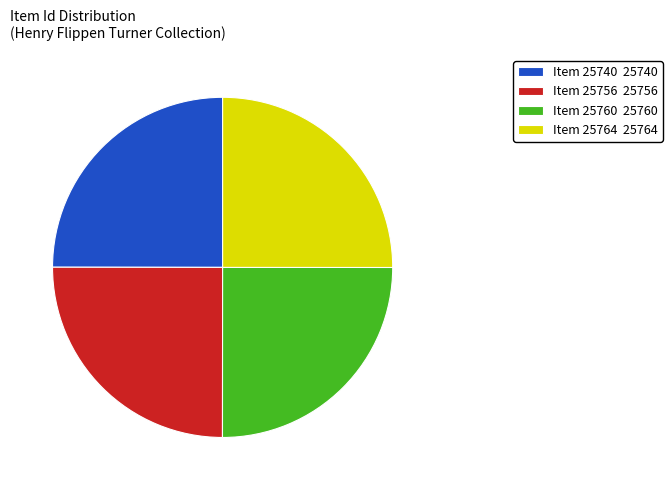

Approximately how many times larger is the value at Item 25756 25756 compared to Item 25760 25760?

1.0